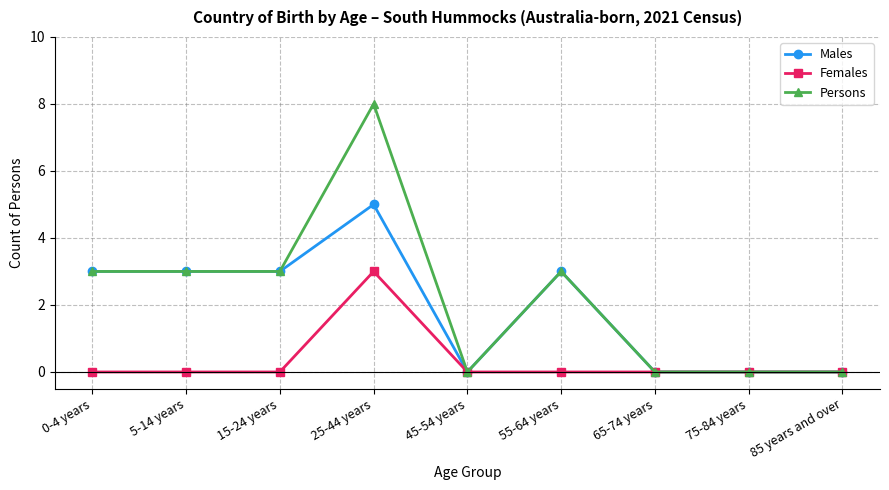

What is the approximate value of Persons at 55-64 years?

3